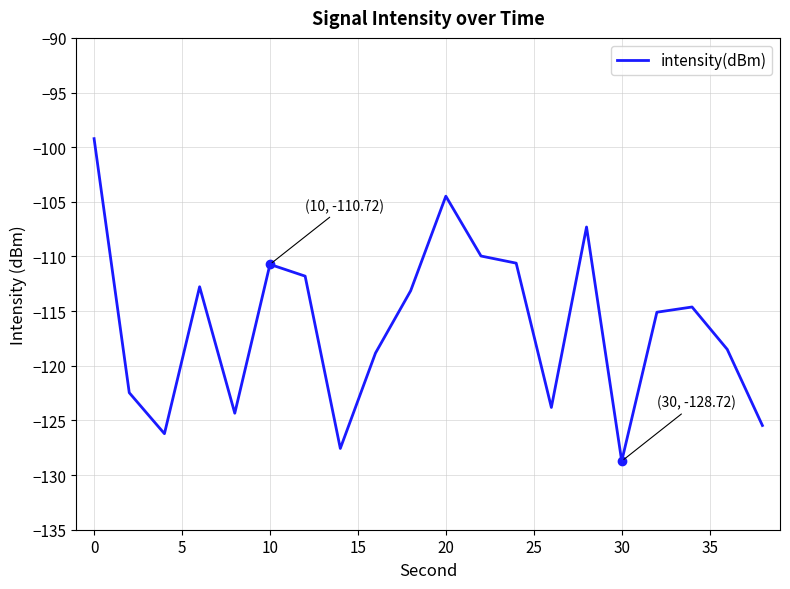

What is the maximum value shown in the chart?

-99.2